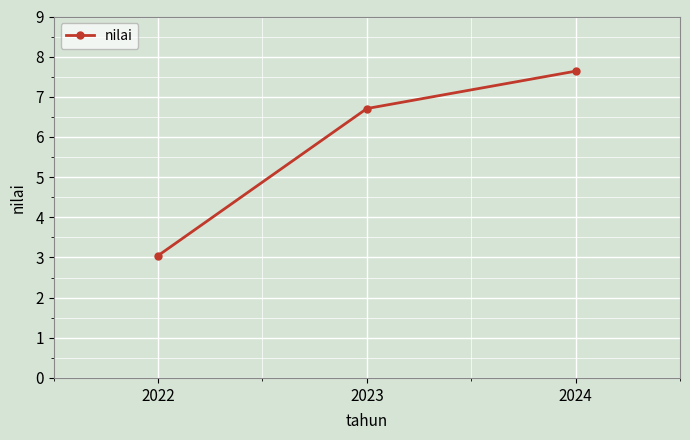

What is the value of the 2nd point from the left?

6.7